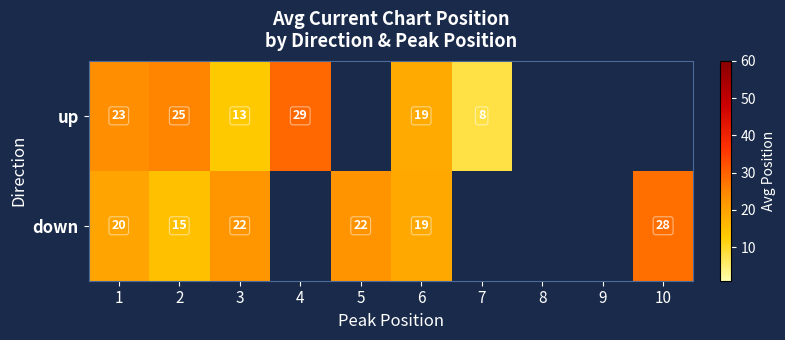

At which category is the sum across all series the highest?

1